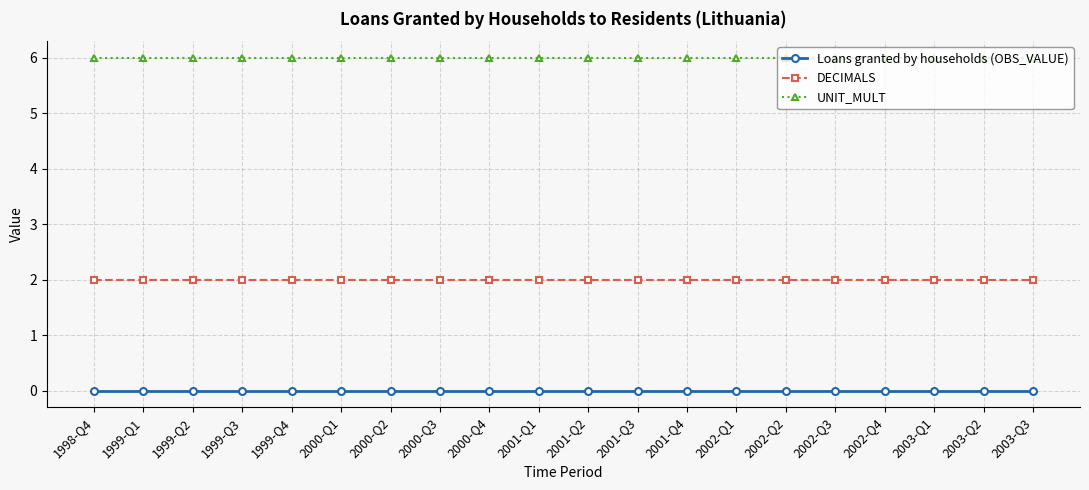

True or false: DECIMALS and Loans granted by households (OBS_VALUE) intersect in this chart.

False